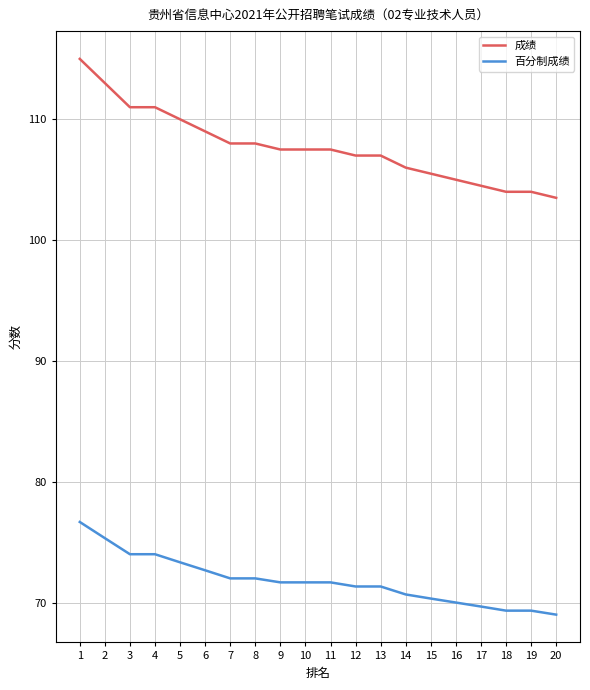

Is the value of 成绩 at 8 greater than the value of 百分制成绩 at 19?

Yes